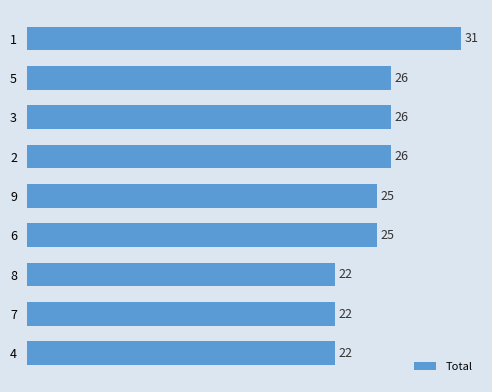

What is the minimum value shown in the chart?

22